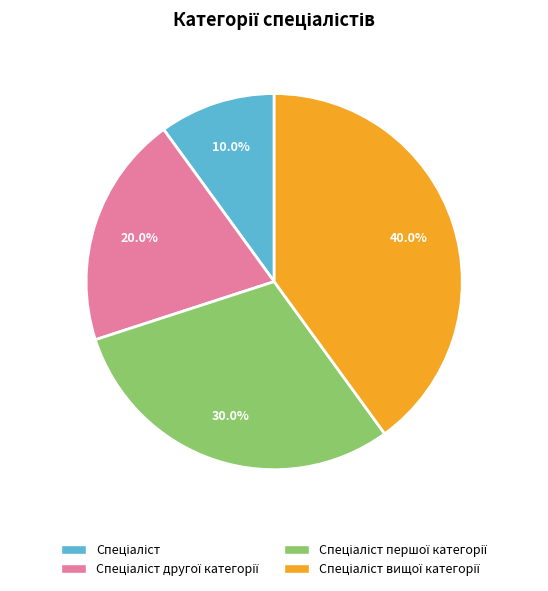

Does any single category account for the majority?

No